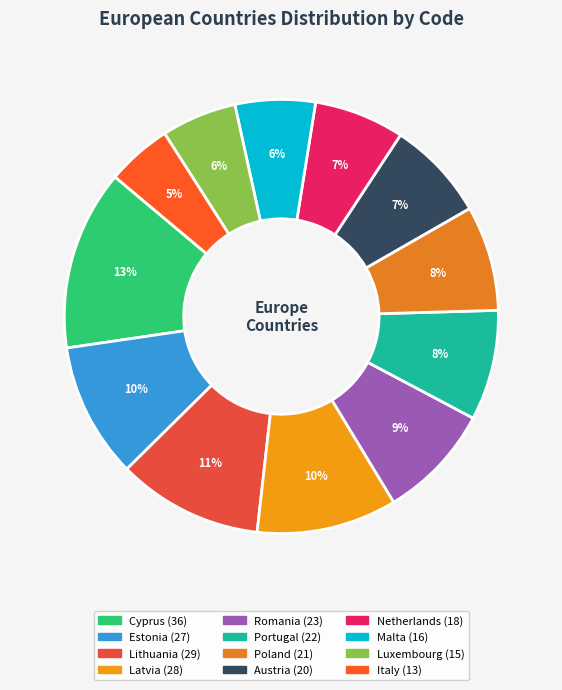

Rank the categories by value from highest to lowest.

Cyprus, Lithuania, Latvia, Estonia, Romania, Portugal, Poland, Austria, Netherlands, Malta, Luxembourg, Italy